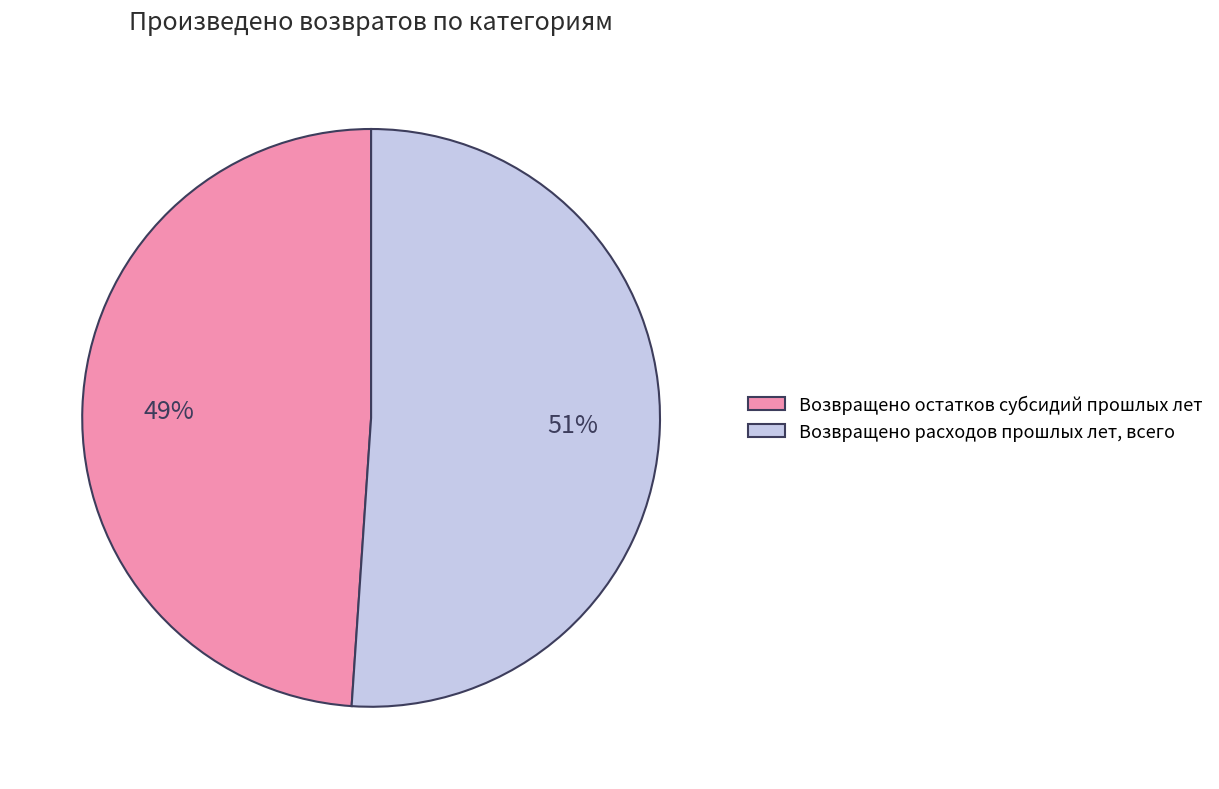

What percentage is the Возвращено остатков субсидий прошлых лет slice, to the nearest percent?

49%